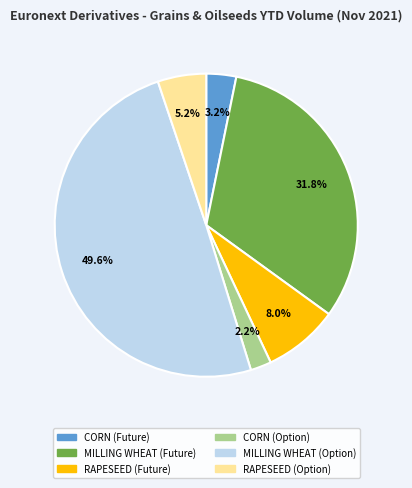

What is the largest slice in the pie chart?

MILLING WHEAT (Option)